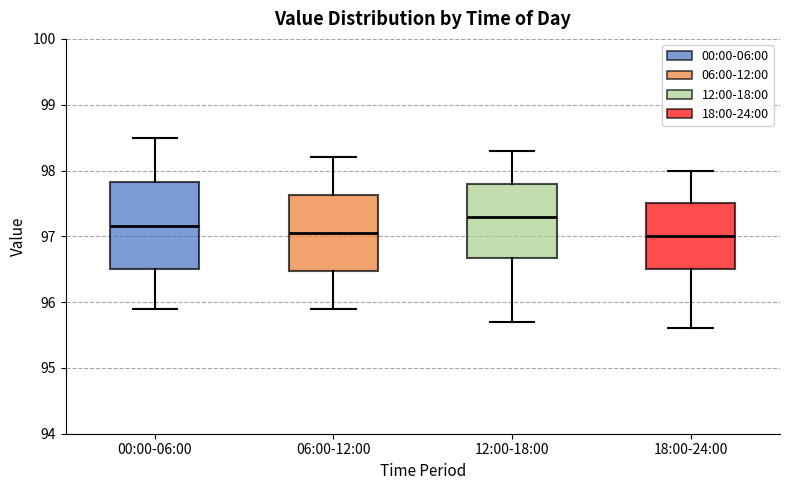

Reading left to right, read every box against the y-axis: the position of its median line, the range the box covers, and the ends of its whiskers. The values are not printed on the chart, so give them approximately, as read against the axis.

00:00-06:00: median 97.2, box 96.5 to 97.8, whiskers 95.9 to 98.5
06:00-12:00: median 97.1, box 96.5 to 97.6, whiskers 95.9 to 98.2
12:00-18:00: median 97.3, box 96.7 to 97.8, whiskers 95.7 to 98.3
18:00-24:00: median 97.0, box 96.5 to 97.5, whiskers 95.6 to 98.0